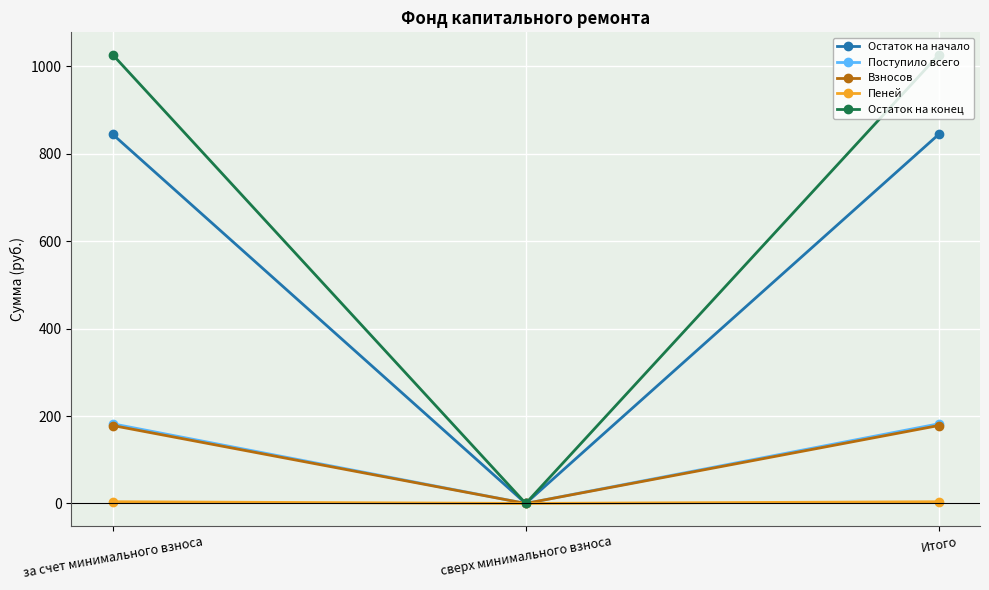

What is the difference between the maximum and minimum values in the Взносов series?

178.3